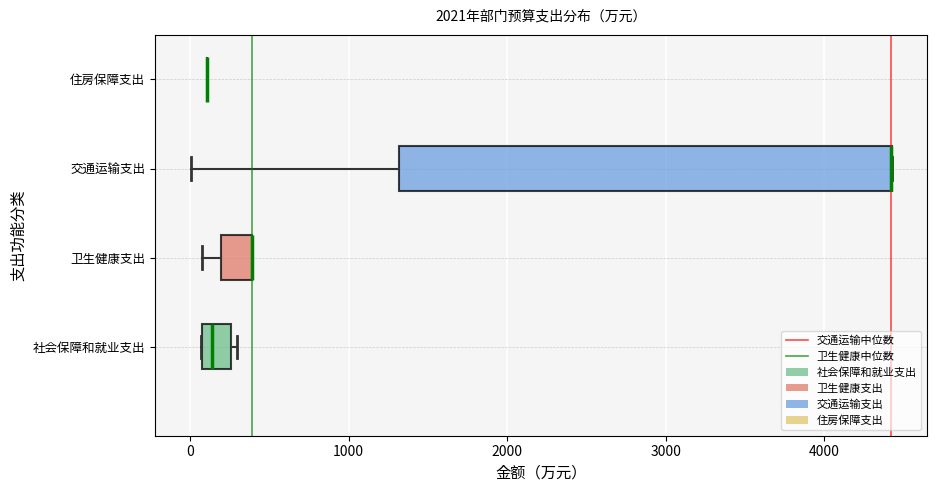

Reading bottom to top, read every box against the x-axis: the position of its median line, the range the box covers, and the ends of its whiskers. The values are not printed on the chart, so give them approximately, as read against the axis.

社会保障和就业支出: median 100 (inside the box), box 100 to 300, whiskers 100 to 300 (just right of the box's right edge)
卫生健康支出: median 400 (drawn on the box's right edge), box 200 to 400, whiskers 100 to 400
交通运输支出: median 4400 (drawn on the box's right edge), box 1300 to 4400, whiskers 0 to 4400
住房保障支出: box collapsed to a line at 100, whiskers 100 to 100